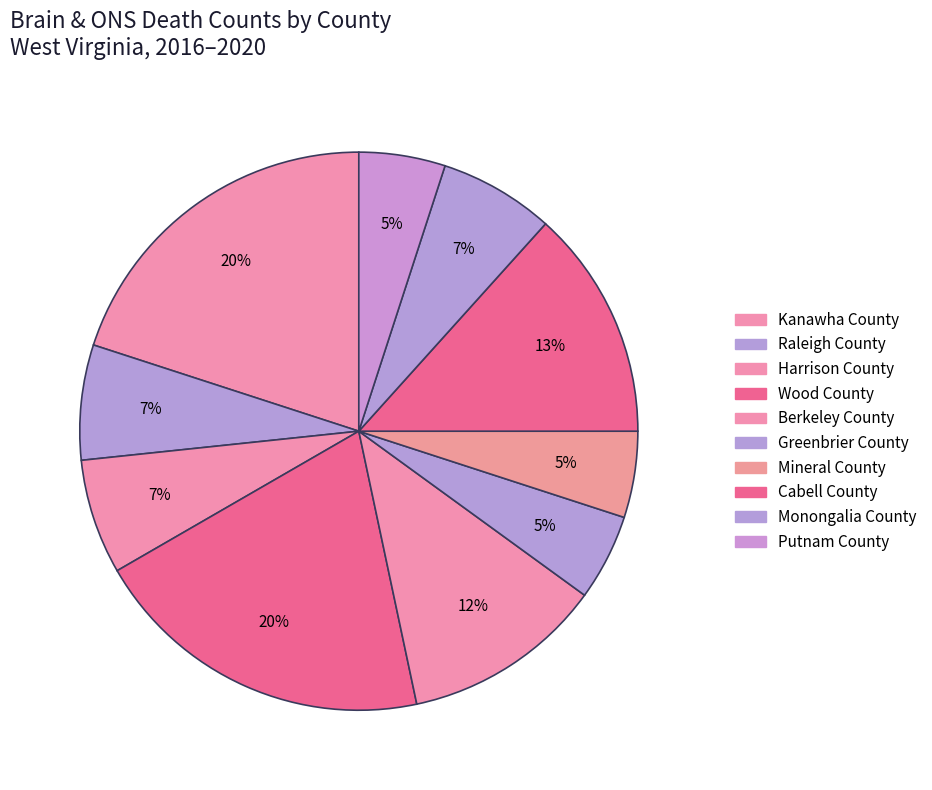

Is there any slice that represents more than half of the pie?

No